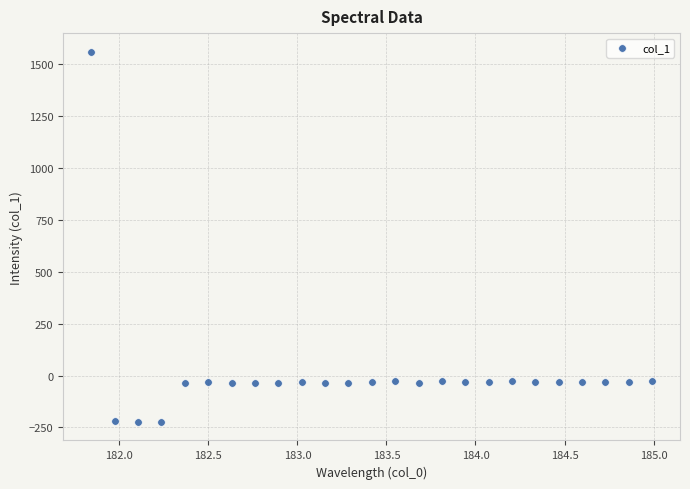

What is the range of Y values (max minus min)?

1784.7